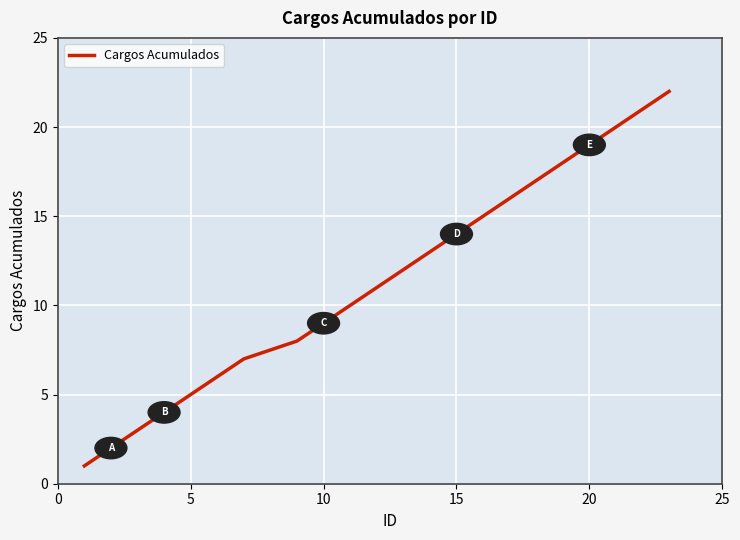

What is the difference between the maximum and minimum values?

21